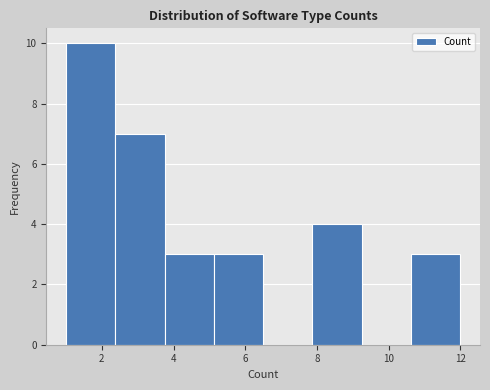

Over which range of the x-axis is the bar tallest?

1.0 to 2.4